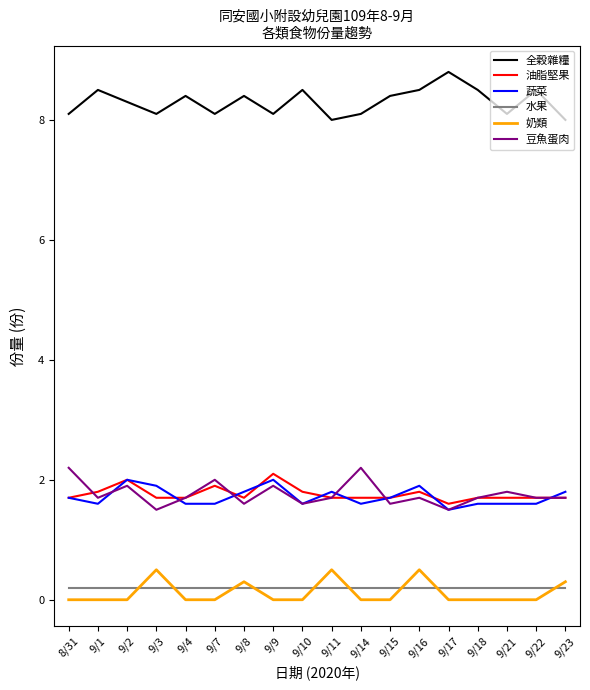

Reading right to left, list all the values displayed in this chart.

全穀雜糧: 9/23=8.0	9/22=8.5	9/21=8.1	9/18=8.5	9/17=8.8	9/16=8.5	9/15=8.4	9/14=8.1	9/11=8.0	9/10=8.5	9/9=8.1	9/8=8.4	9/7=8.1	9/4=8.4	9/3=8.1	9/2=8.3	9/1=8.5	8/31=8.1
油脂堅果: 9/23=1.7	9/22=1.7	9/21=1.7	9/18=1.7	9/17=1.6	9/16=1.8	9/15=1.7	9/14=1.7	9/11=1.7	9/10=1.8	9/9=2.1	9/8=1.7	9/7=1.9	9/4=1.7	9/3=1.7	9/2=2.0	9/1=1.8	8/31=1.7
蔬菜: 9/23=1.8	9/22=1.6	9/21=1.6	9/18=1.6	9/17=1.5	9/16=1.9	9/15=1.7	9/14=1.6	9/11=1.8	9/10=1.6	9/9=2.0	9/8=1.8	9/7=1.6	9/4=1.6	9/3=1.9	9/2=2.0	9/1=1.6	8/31=1.7
水果: 9/23=0.2	9/22=0.2	9/21=0.2	9/18=0.2	9/17=0.2	9/16=0.2	9/15=0.2	9/14=0.2	9/11=0.2	9/10=0.2	9/9=0.2	9/8=0.2	9/7=0.2	9/4=0.2	9/3=0.2	9/2=0.2	9/1=0.2	8/31=0.2
奶類: 9/23=0.3	9/22=0.0	9/21=0.0	9/18=0.0	9/17=0.0	9/16=0.5	9/15=0.0	9/14=0.0	9/11=0.5	9/10=0.0	9/9=0.0	9/8=0.3	9/7=0.0	9/4=0.0	9/3=0.5	9/2=0.0	9/1=0.0	8/31=0.0
豆魚蛋肉: 9/23=1.7	9/22=1.7	9/21=1.8	9/18=1.7	9/17=1.5	9/16=1.7	9/15=1.6	9/14=2.2	9/11=1.7	9/10=1.6	9/9=1.9	9/8=1.6	9/7=2.0	9/4=1.7	9/3=1.5	9/2=1.9	9/1=1.7	8/31=2.2